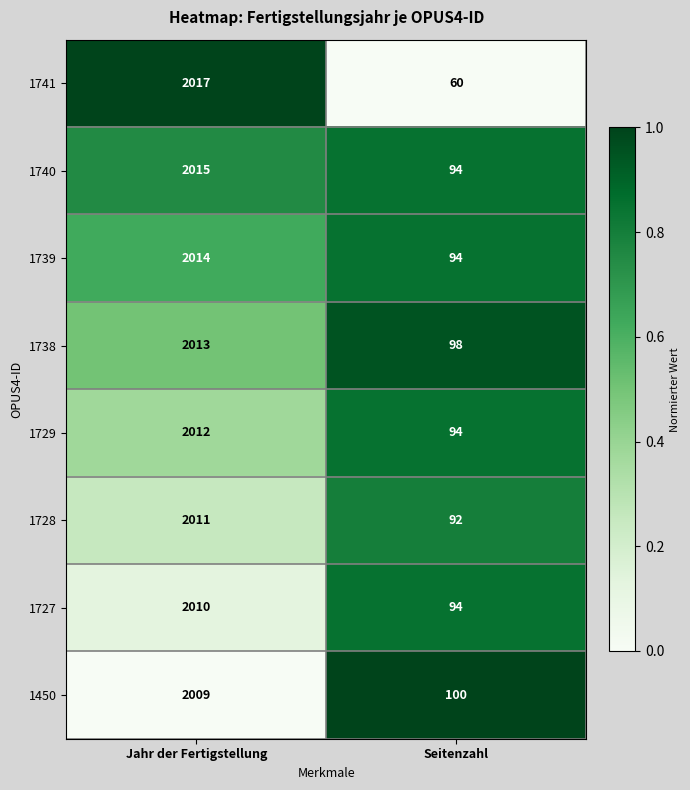

What is the difference between the 1450 values at Jahr der Fertigstellung and Seitenzahl?

1909